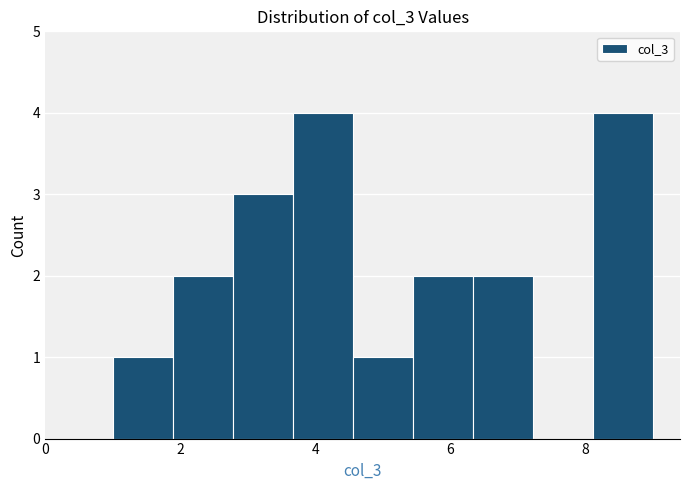

Reading left to right, list every bar in this chart as the range it spans on the x-axis followed by its height. Neither the bar edges nor the heights are printed on the chart, so give them approximately, as read against the axes.

1.0 to 1.8: 1
1.8 to 2.8: 2
2.8 to 3.6: 3
3.6 to 4.6: 4
4.6 to 5.4: 1
5.4 to 6.4: 2
6.4 to 7.2: 2
7.2 to 8.2: 0
8.2 to 9.0: 4